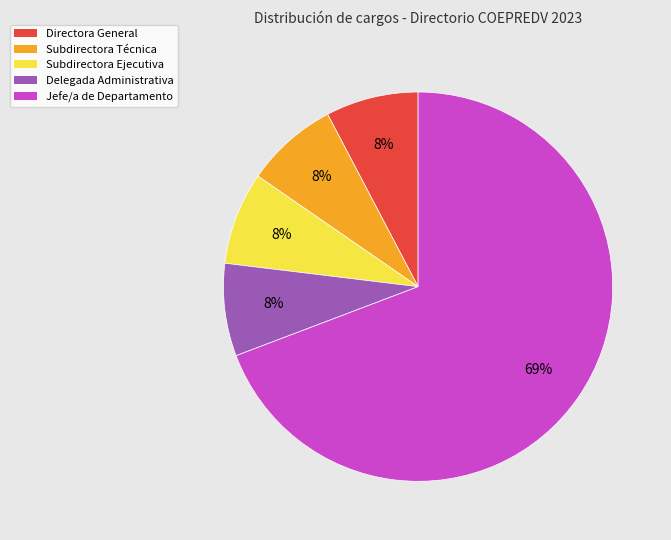

To the nearest percent, what is the average slice percentage?

20%